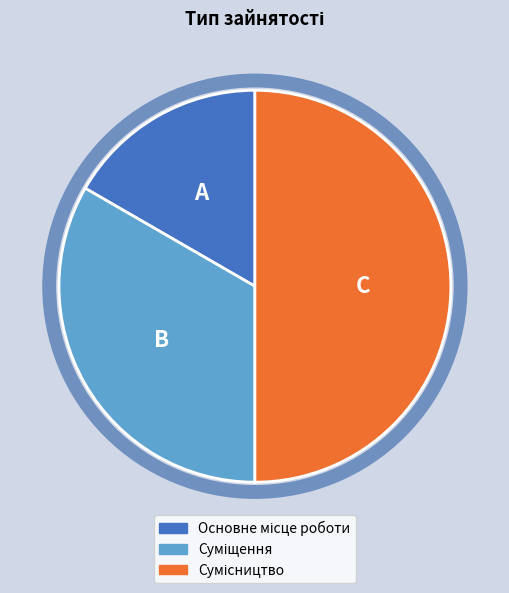

What percentage do Суміщення and Сумісництво together represent?

83.3%